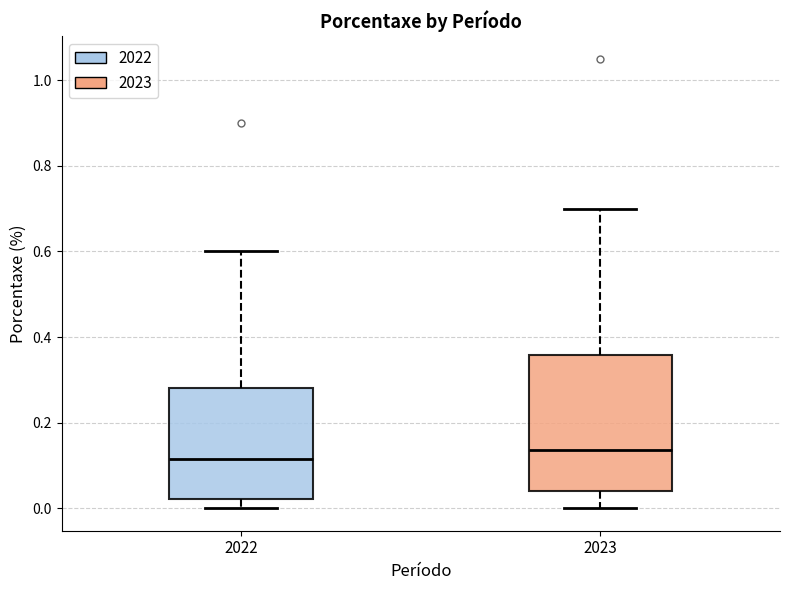

Which box has the lowest median line?

2022